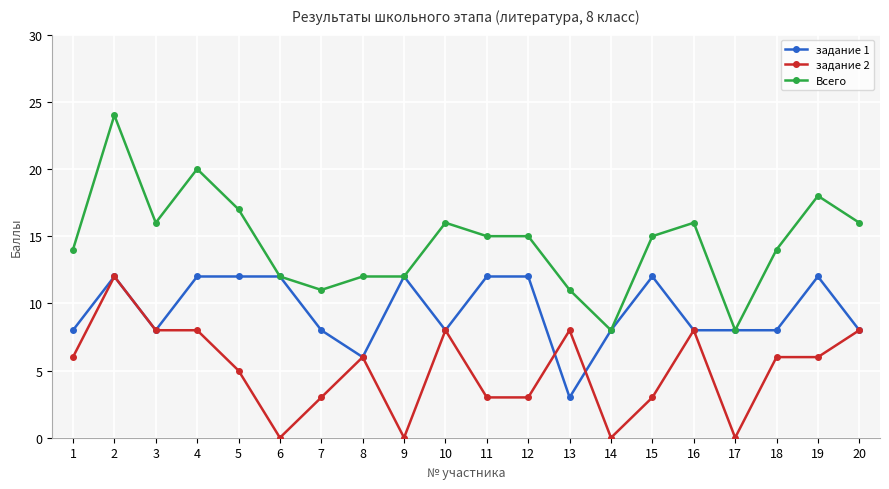

True or false: задание 2 has a value of 8 at 5.

False